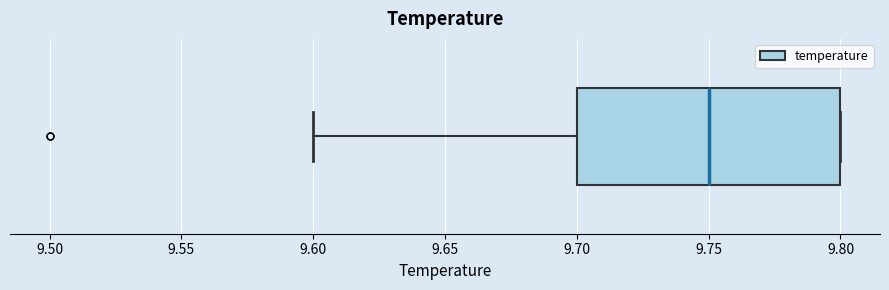

Read this box plot against the x-axis: the position of the median line, the range covered by the box, and the ends of both whiskers. The values are not printed on the chart, so give them approximately, as read against the axis.

median 9.75, box 9.70 to 9.80, whiskers 9.60 to 9.80